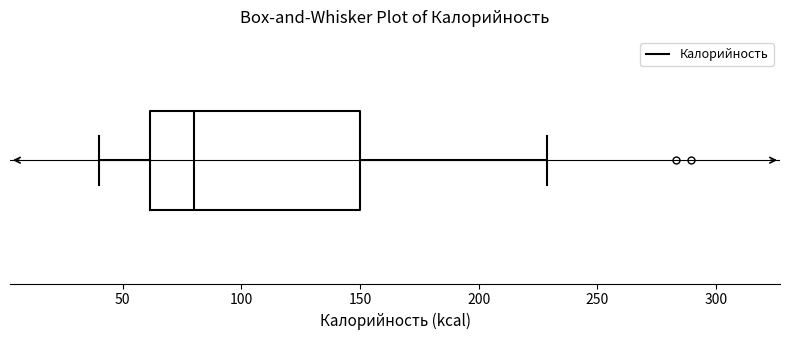

Transcribe this box plot: give where the median line is, the range the box spans, and where the two whiskers end, as read against the x-axis. The values are not printed on the chart, so give them approximately, as read against the axis.

median 80, box 60 to 150, whiskers 40 to 230